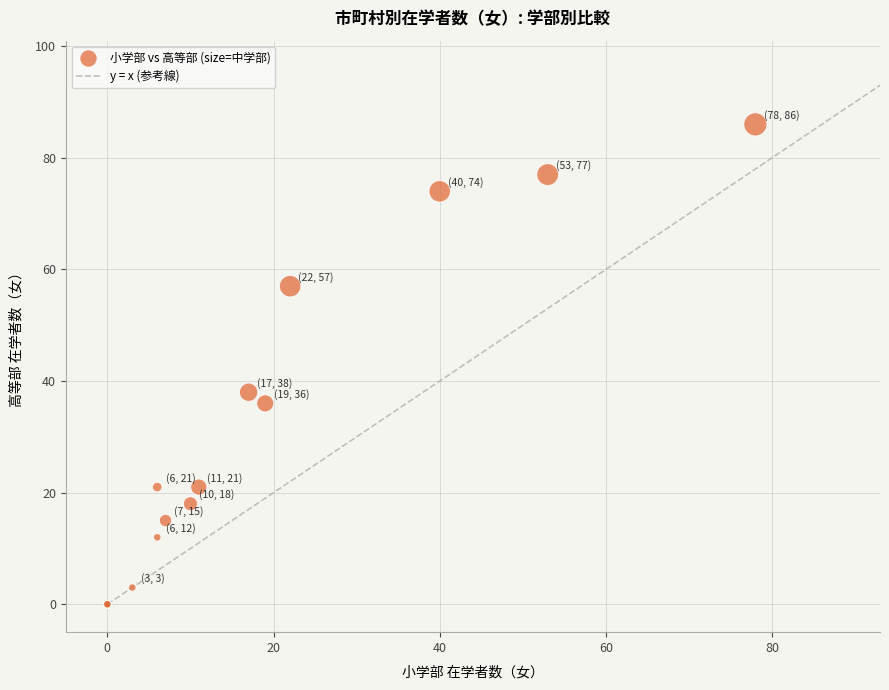

What Y value in the scatter plot is closest to 43?

38